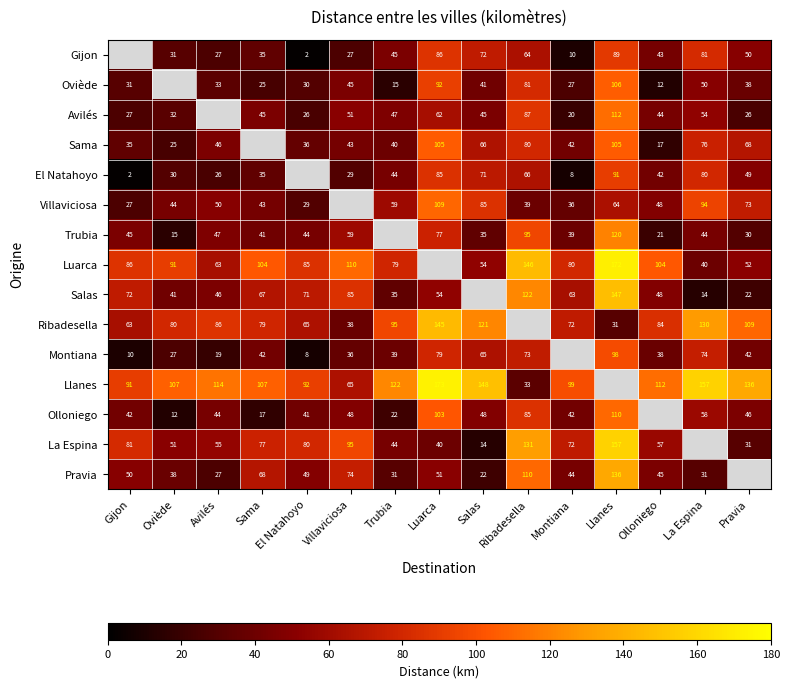

What is the sum of the Olloniego values at Trubia and Ribadesella?

107